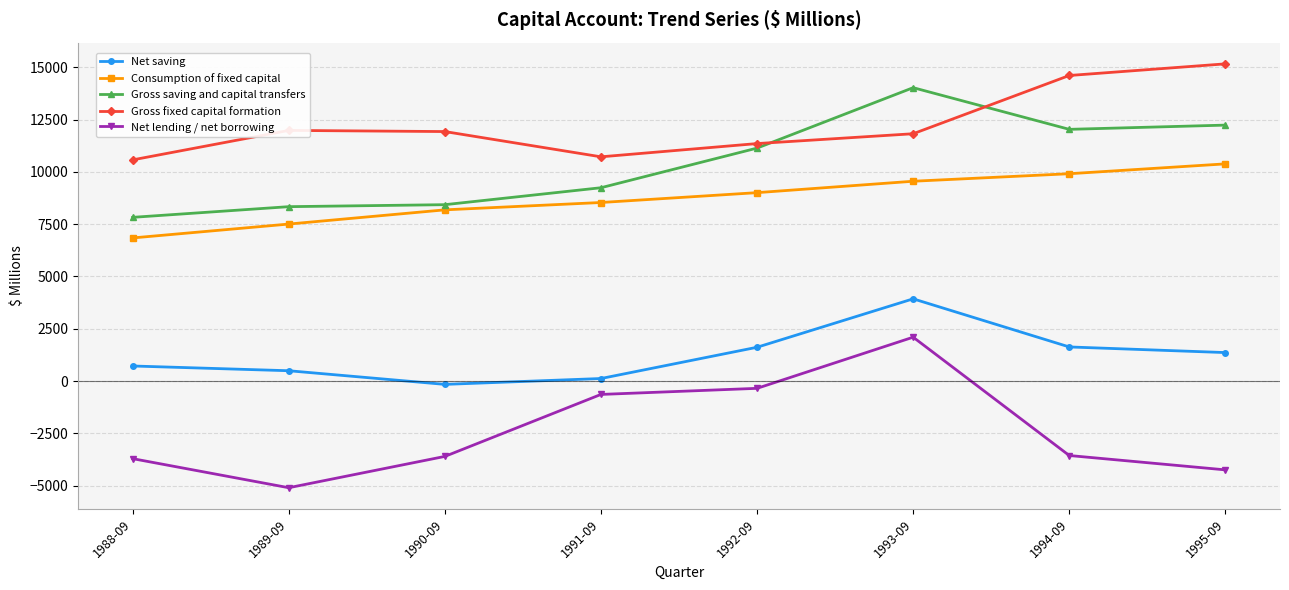

True or false: Gross saving and capital transfers has a value of 8430 at 1990-09.

True